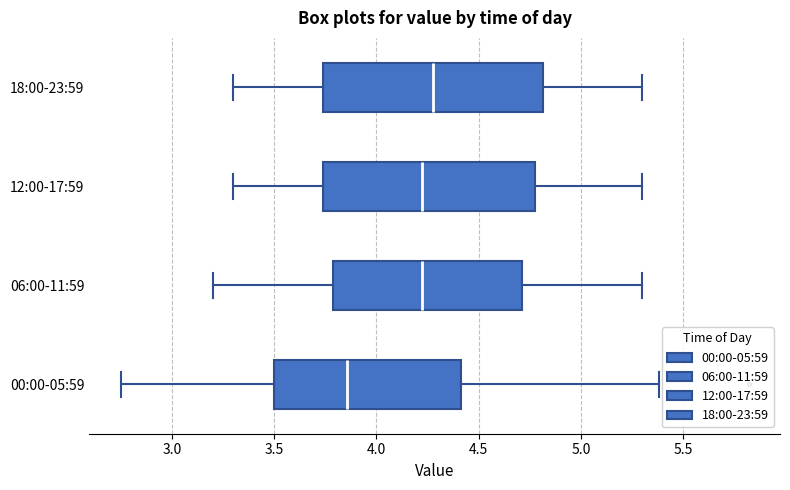

Where does the right whisker of the box for 06:00-11:59 end on the x-axis? The values are not printed on the chart, so give them approximately, as read against the axis.

5.30